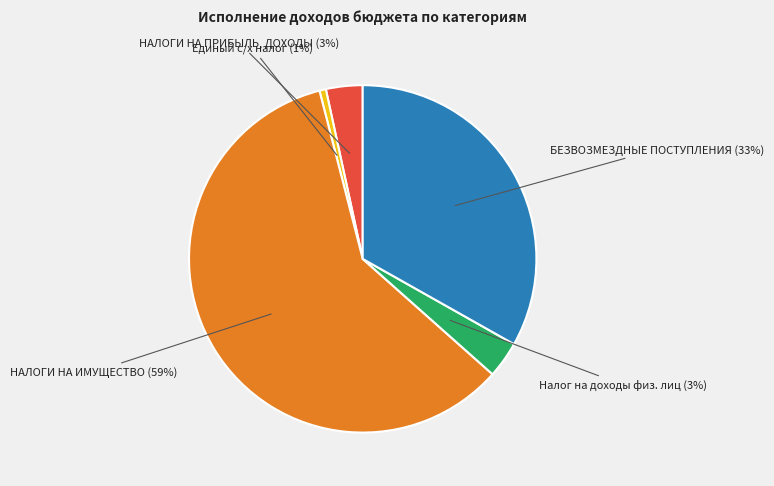

Is there a majority slice in this chart?

Yes